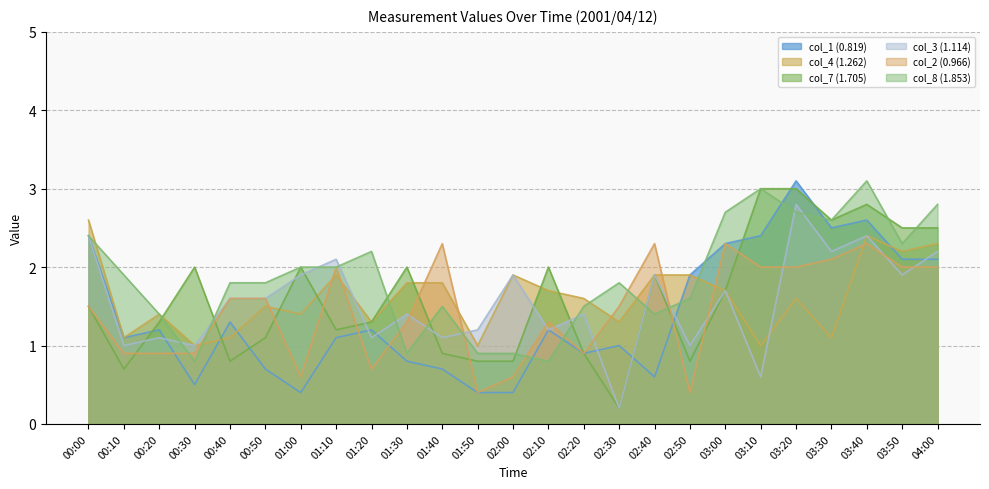

Reading left to right, transcribe all the data shown in this chart.

col_1 (0.819): 2.4	1.1	1.2	0.5	1.3	0.7	0.4	1.1	1.2	0.8	0.7	0.4	0.4	1.2	0.9	1.0	0.6	1.9	2.3	2.4	3.1	2.5	2.6	2.1	2.1
col_4 (1.262): 2.6	1.1	1.4	1.0	1.1	1.5	1.4	1.9	1.3	1.8	1.8	1.0	1.9	1.7	1.6	1.3	1.9	1.9	1.7	1.0	1.6	1.1	2.4	2.2	2.3
col_7 (1.705): 1.5	0.7	1.3	2.0	0.8	1.1	2.0	1.2	1.3	2.0	0.9	0.8	0.8	2.0	0.9	0.2	1.9	0.8	1.7	3.0	3.0	2.6	2.8	2.5	2.5
col_3 (1.114): 2.4	1.0	1.1	1.0	1.6	1.6	1.9	2.1	1.1	1.4	1.1	1.2	1.9	1.2	1.4	0.2	1.9	1.0	1.7	0.6	2.8	2.2	2.4	1.9	2.2
col_2 (0.966): 1.5	0.9	0.9	0.9	1.6	1.6	0.6	2.0	0.7	1.3	2.3	0.4	0.6	1.3	0.9	1.5	2.3	0.4	2.3	2.0	2.0	2.1	2.3	2.0	2.0
col_8 (1.853): 2.4	1.9	1.4	0.8	1.8	1.8	2.0	2.0	2.2	0.9	1.5	0.9	0.9	0.8	1.5	1.8	1.4	1.6	2.7	3.0	2.7	2.6	3.1	2.3	2.8